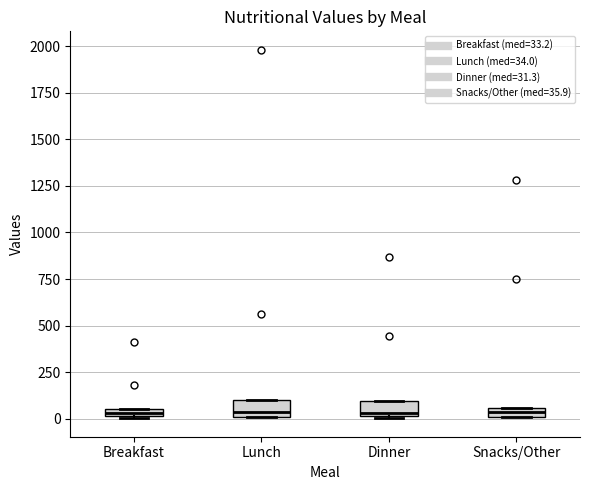

Where is the upper edge of the box for Snacks/Other on the y-axis? The values are not printed on the chart, so give them approximately, as read against the axis.

50